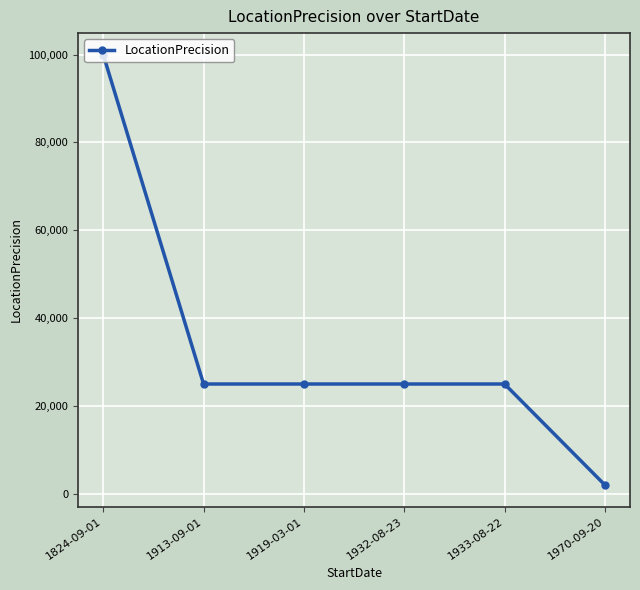

What position from the right is 1932-08-23?

3